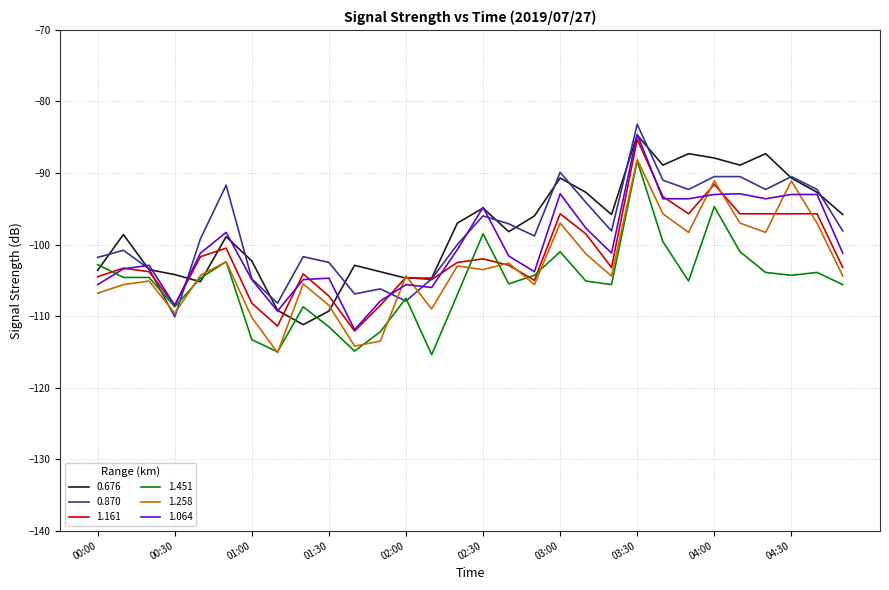

What is the greatest value displayed?

-83.2